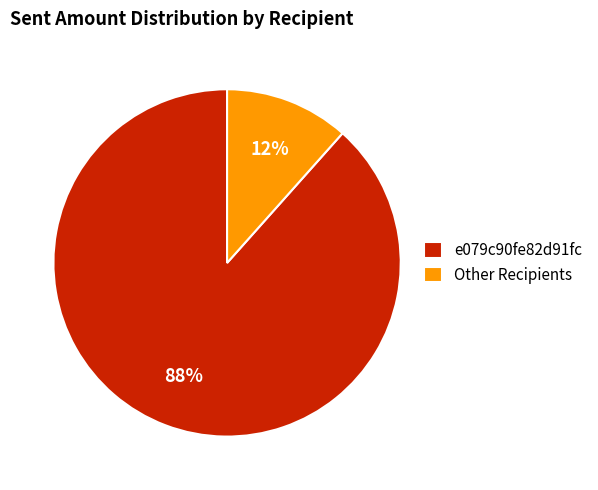

Combined, do e079c90fe82d91fc and Other Recipients account for over 50%?

Yes